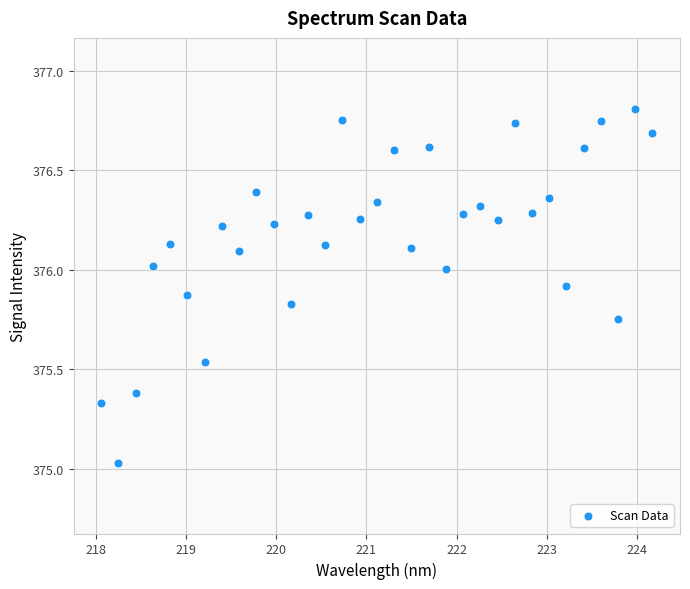

What is the range of X values (max minus min)?

6.1